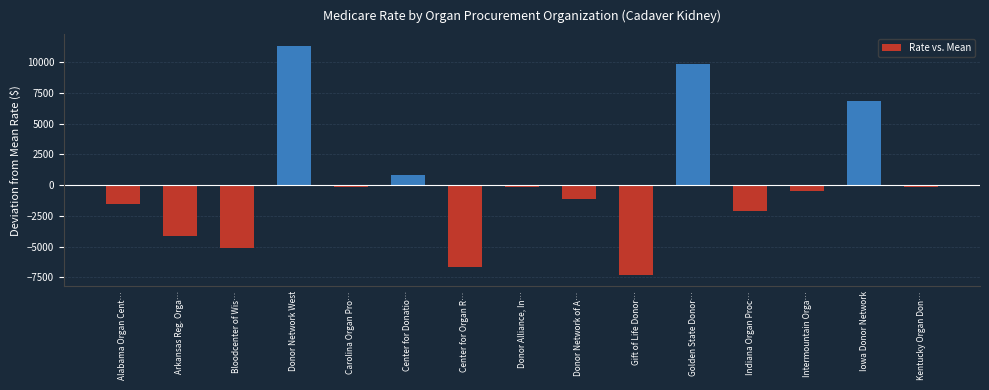

Which label corresponds to the largest value in the chart?

Donor Network West